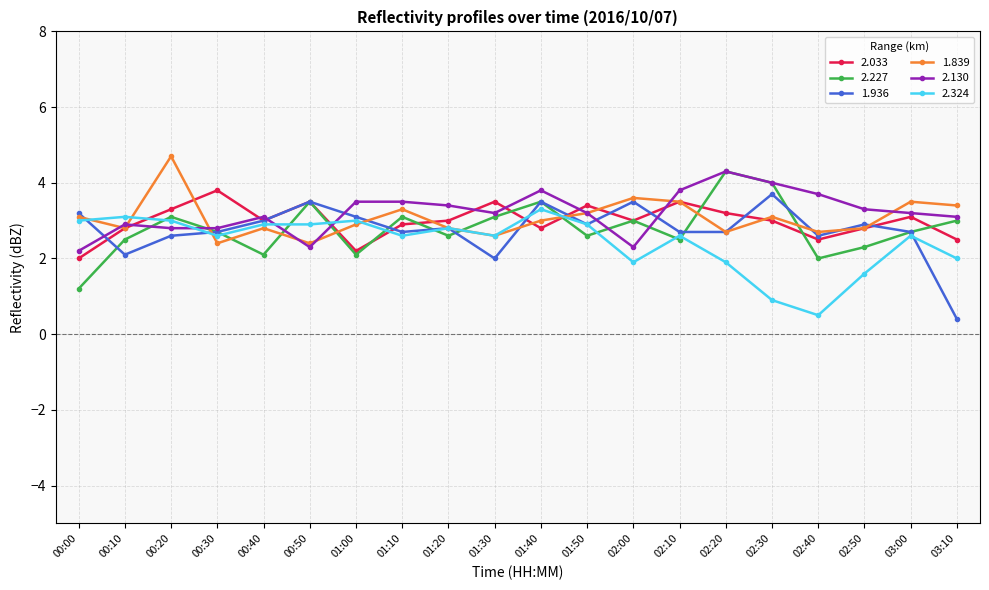

True or false: 1.936 has more than 0 points higher than both neighbors.

True